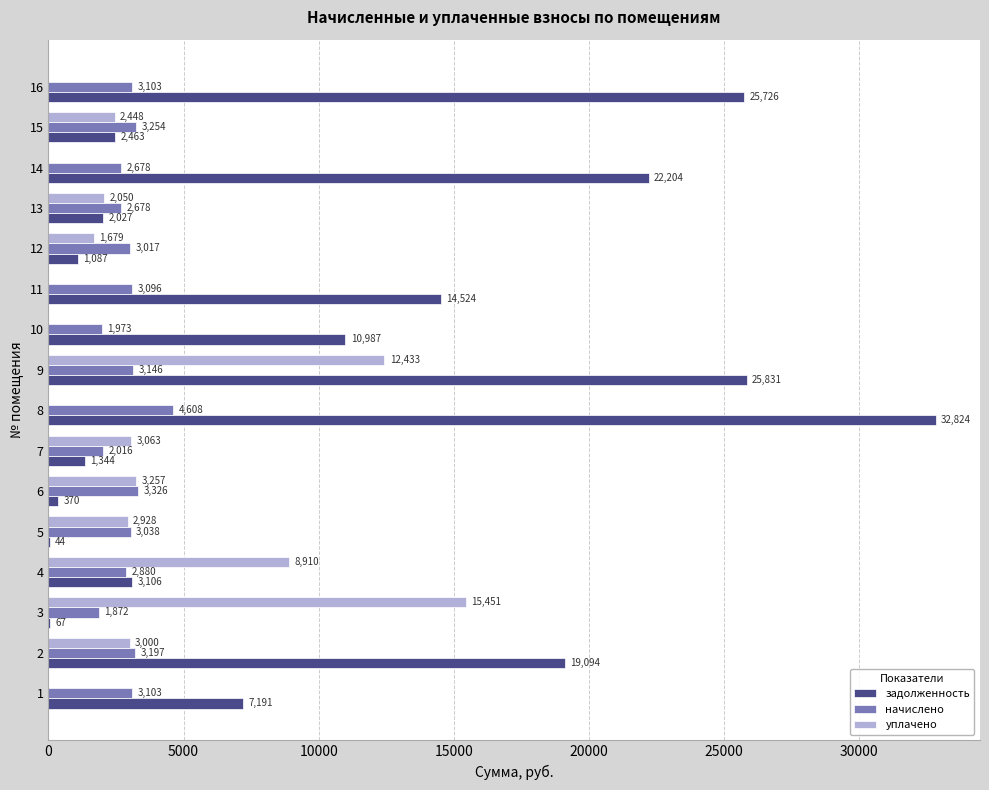

How many distinct data groups are displayed?

3